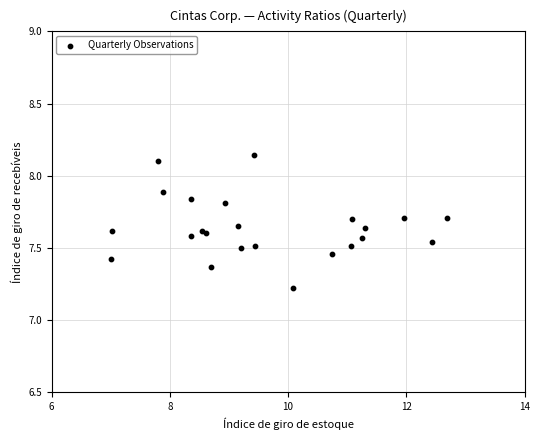

What Y value in the scatter plot is closest to 7?

7.2